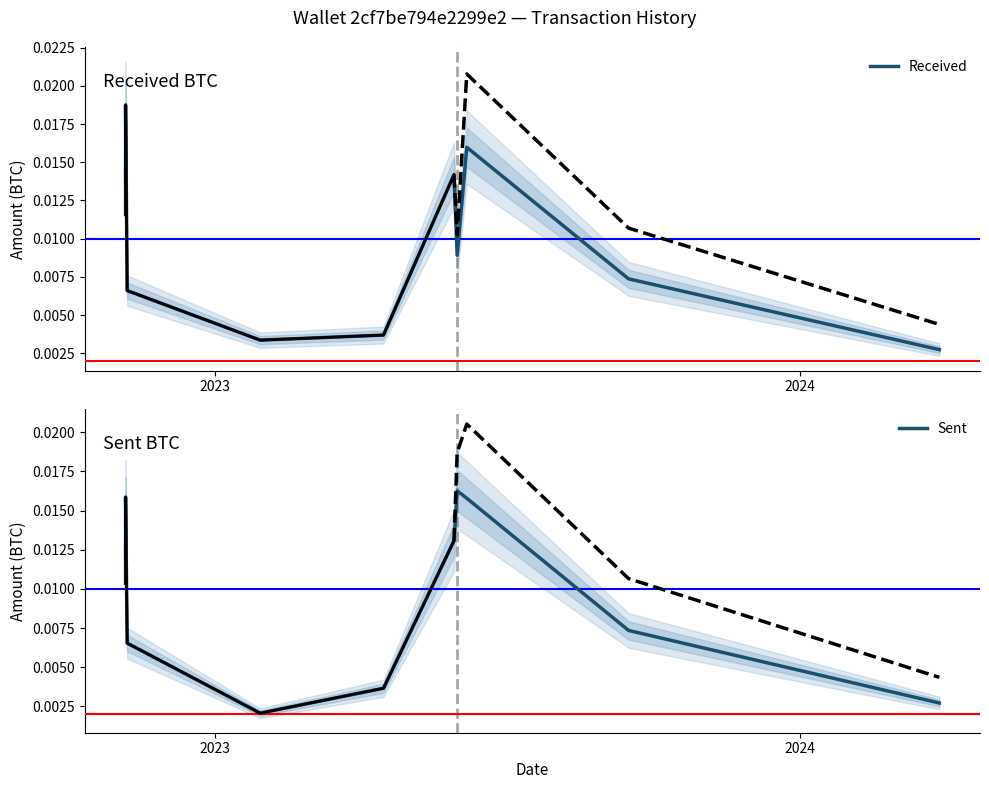

Where is the first local maximum for Sent?

2023